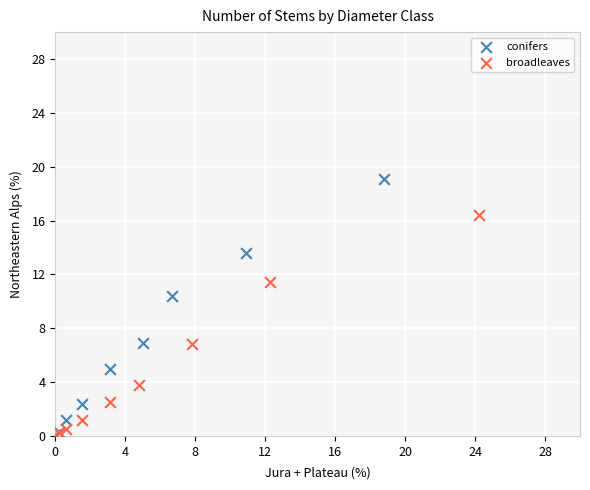

Which series has the widest spread of Y values?

conifers